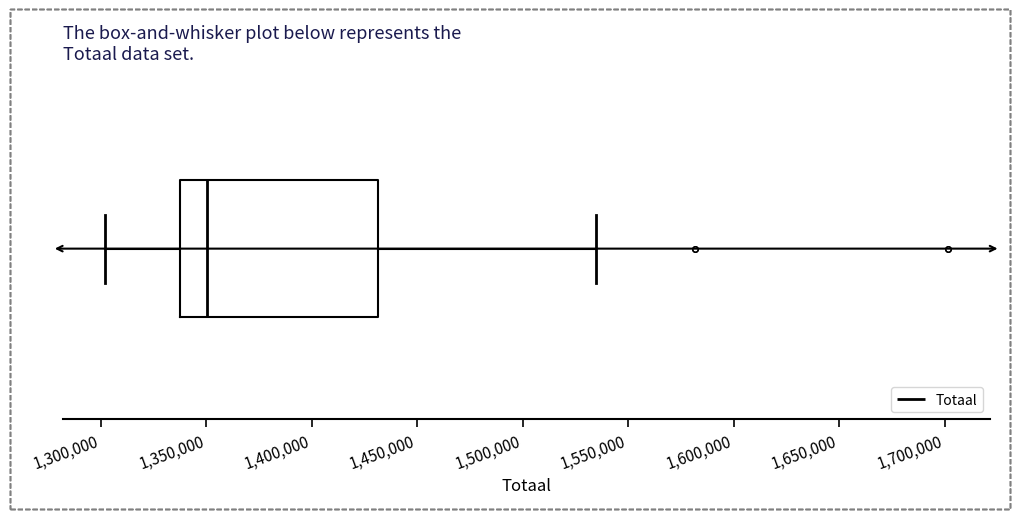

Read this box plot against the x-axis: the position of the median line, the range covered by the box, and the ends of both whiskers. The values are not printed on the chart, so give them approximately, as read against the axis.

median 1350000, box 1335000 to 1430000, whiskers 1300000 to 1535000